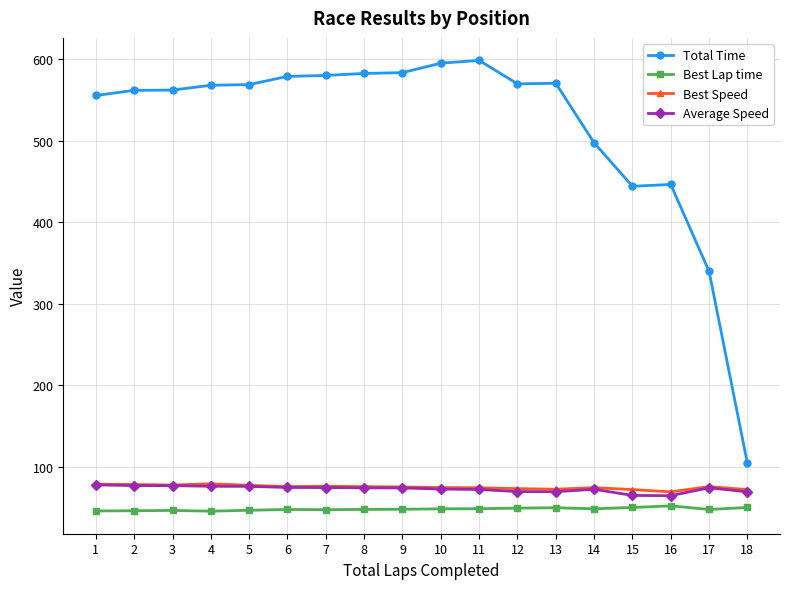

The Total Time series shows 570.5 at 13. True or false?

True